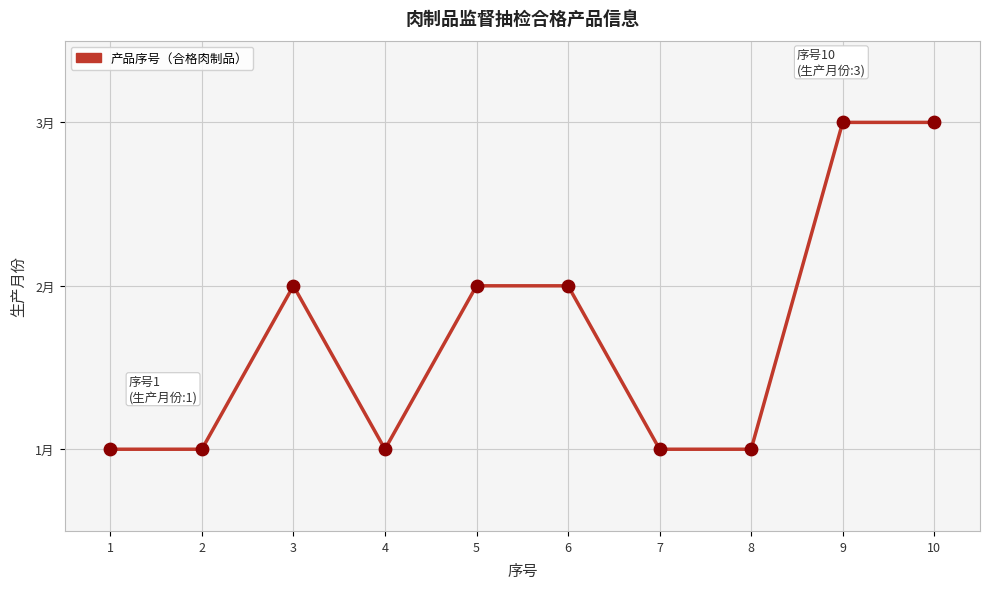

Approximately how many times larger is the value at 4 compared to 3?

0.5